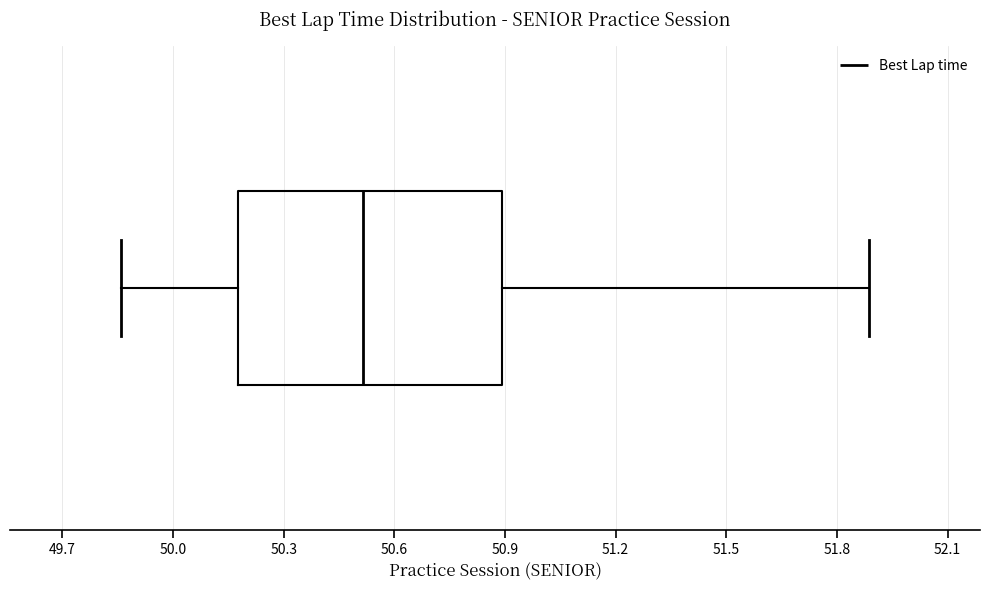

Where is the right edge of the box on the x-axis? The values are not printed on the chart, so give them approximately, as read against the axis.

50.90